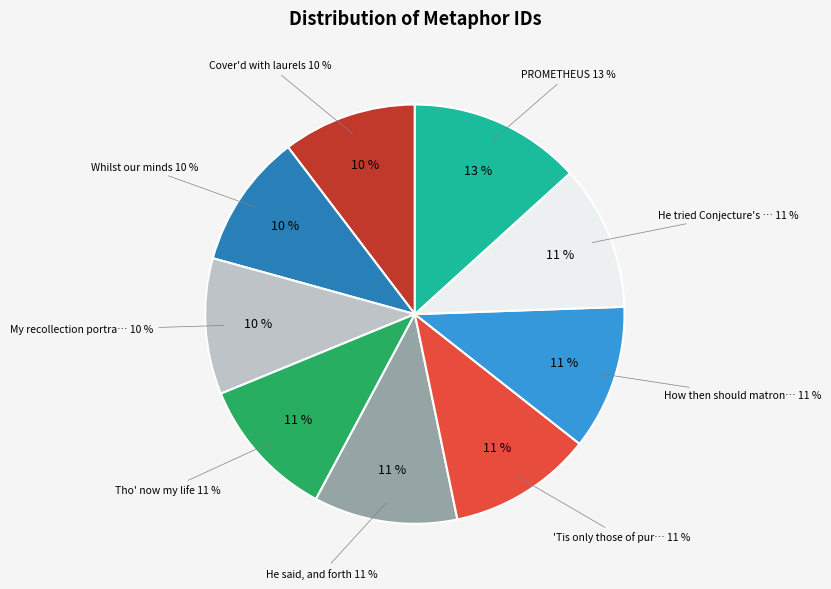

How many slices are in this pie chart?

9